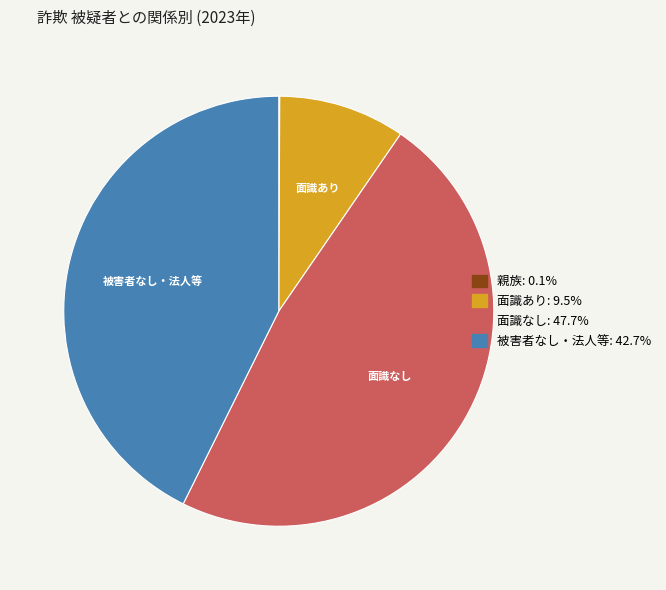

Is there a majority slice in this chart?

No